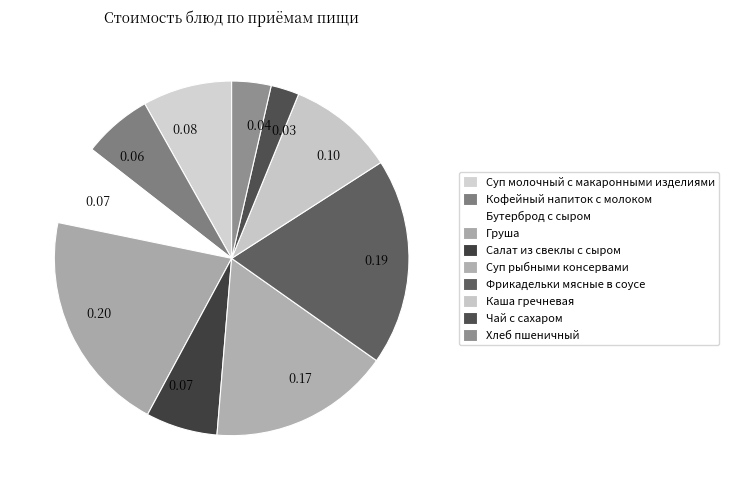

Is there any slice that represents more than half of the pie?

No